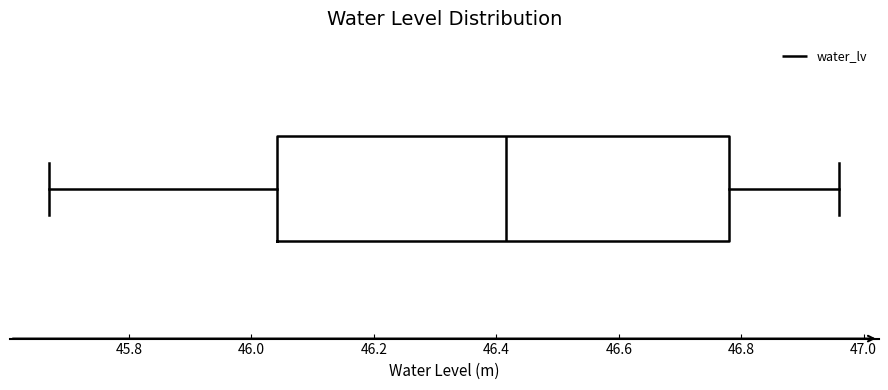

Transcribe this box plot: give where the median line is, the range the box spans, and where the two whiskers end, as read against the x-axis. The values are not printed on the chart, so give them approximately, as read against the axis.

median 46.42, box 46.04 to 46.78, whiskers 45.68 to 46.96